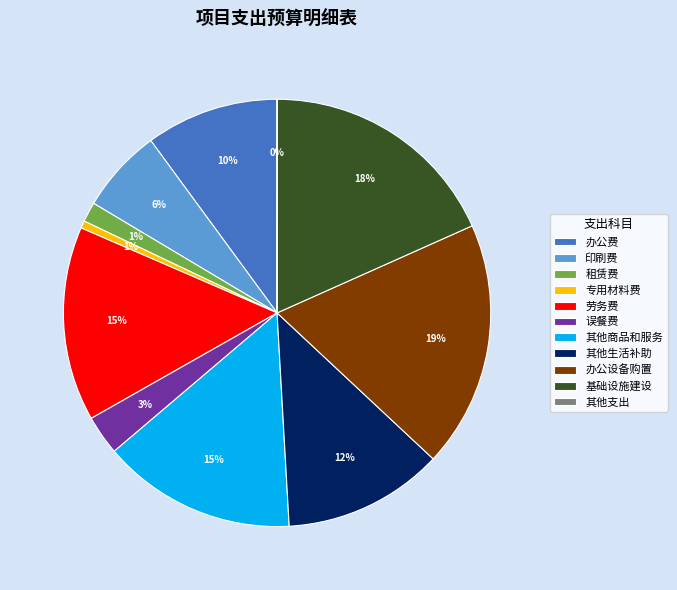

To the nearest percent, what portion does 印刷费 represent?

6%